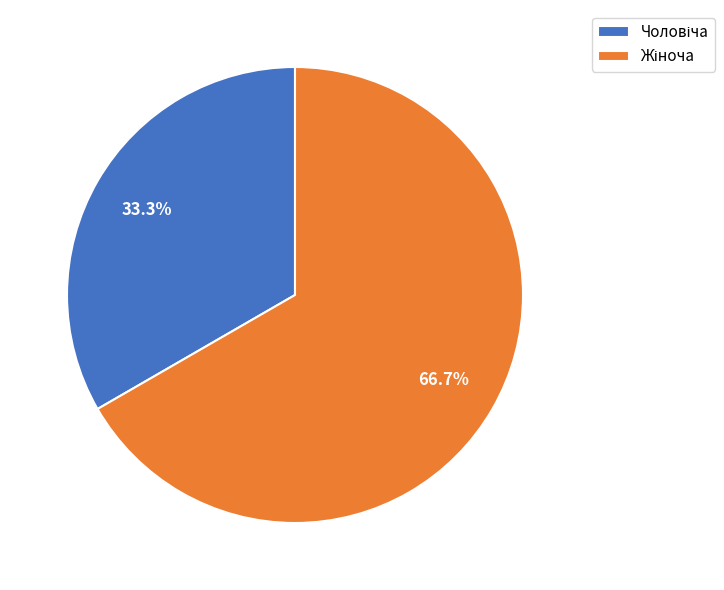

What is the change in value from Чоловіча to Жіноча?

+1